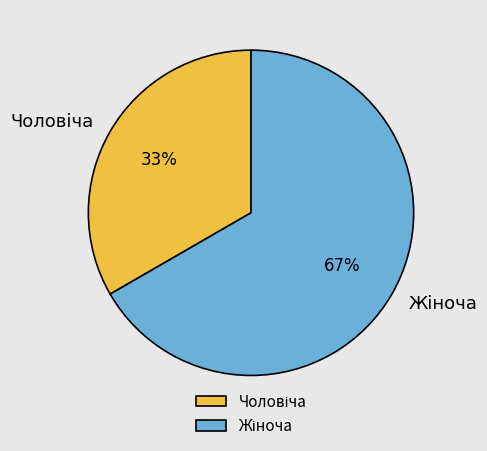

Is there a majority slice in this chart?

Yes